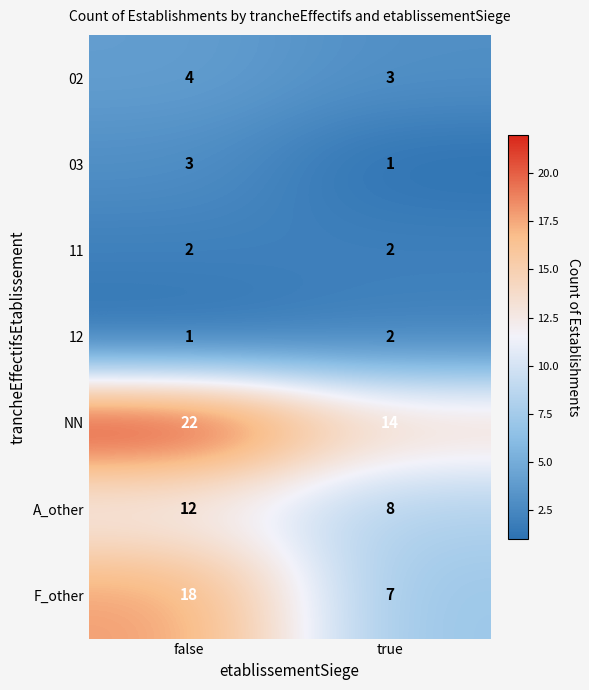

Reading left to right, extract all data points from this chart.

02: false=4	true=3
03: false=3	true=1
11: false=2	true=2
12: false=1	true=2
NN: false=22	true=14
A_other: false=12	true=8
F_other: false=18	true=7